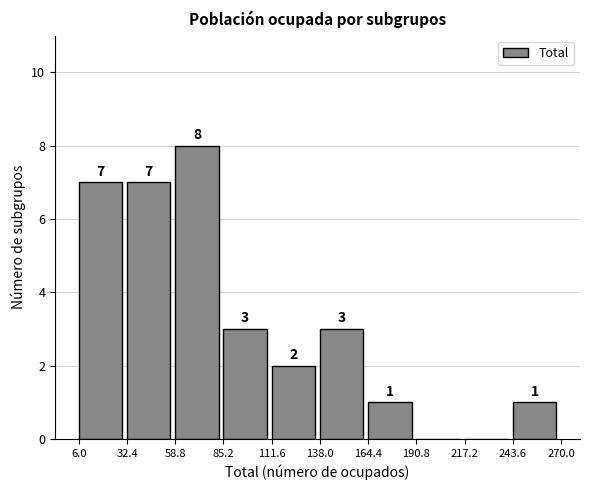

Over which range of the x-axis is the bar tallest?

58.8 to 85.2